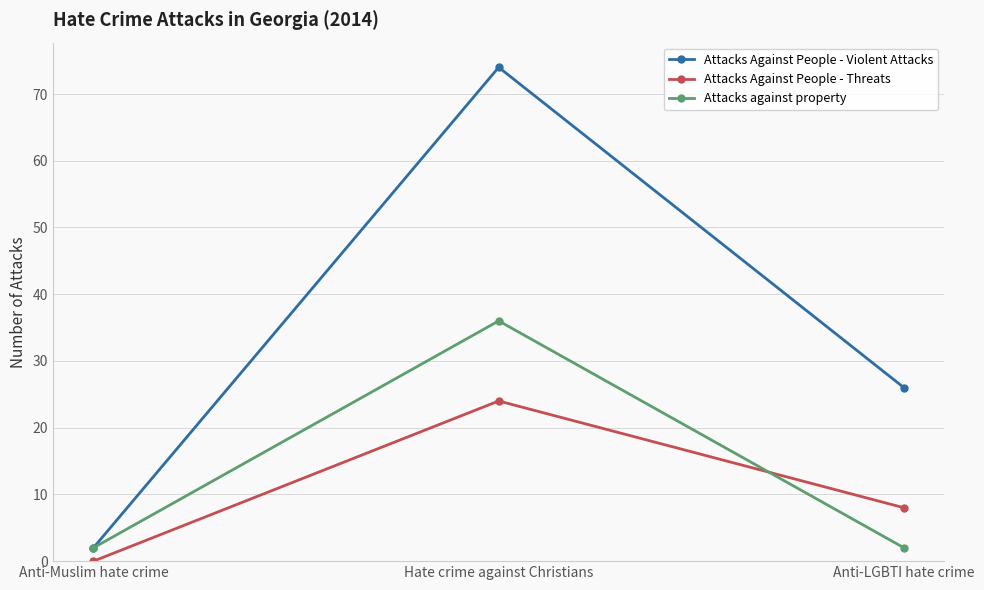

What is the difference between the highest and lowest values at Anti-Muslim hate crime?

2